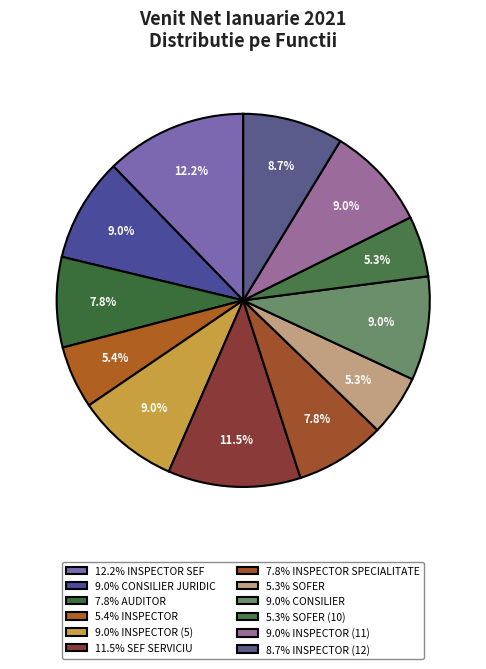

Which slice is the largest?

12.2% INSPECTOR SEF